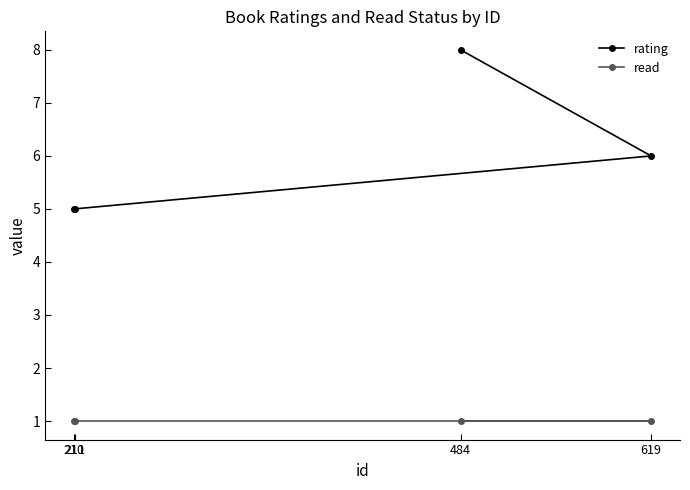

Which series changed the most between 210 and 211?

rating